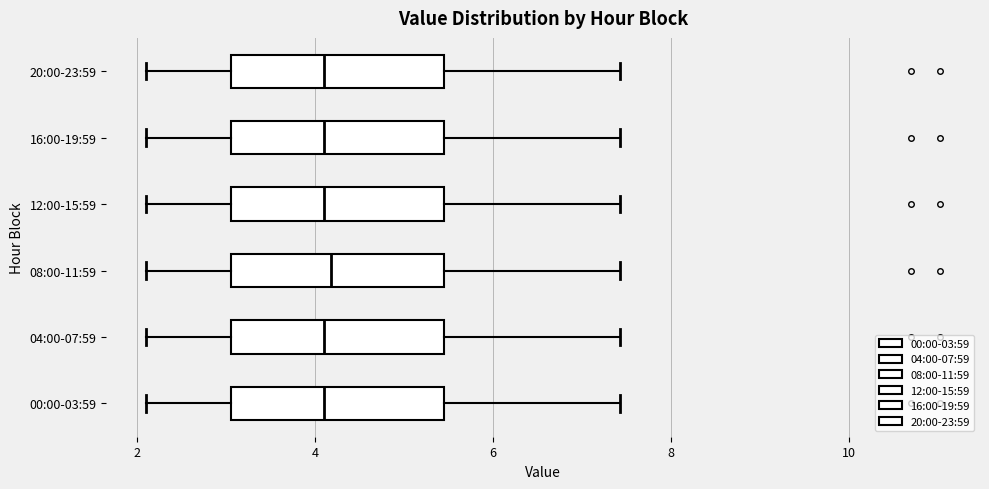

Reading bottom to top, read every box against the x-axis: the position of its median line, the range the box covers, and the ends of its whiskers. The values are not printed on the chart, so give them approximately, as read against the axis.

00:00-03:59: median 4.2, box 3.0 to 5.4, whiskers 2.2 to 7.4
04:00-07:59: median 4.2, box 3.0 to 5.4, whiskers 2.2 to 7.4
08:00-11:59: median 4.2, box 3.0 to 5.4, whiskers 2.2 to 7.4
12:00-15:59: median 4.2, box 3.0 to 5.4, whiskers 2.2 to 7.4
16:00-19:59: median 4.2, box 3.0 to 5.4, whiskers 2.2 to 7.4
20:00-23:59: median 4.2, box 3.0 to 5.4, whiskers 2.2 to 7.4